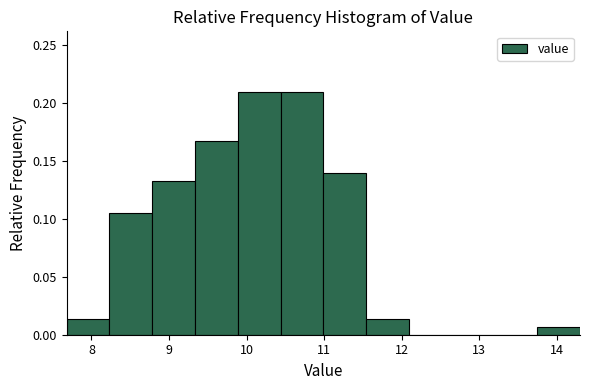

Reading left to right, transcribe this chart: for each bar, give the range it covers on the x-axis and its height. Neither the bar edges nor the heights are printed on the chart, so give them approximately, as read against the axes.

7.7 to 8.2: 0.015
8.2 to 8.8: 0.105
8.8 to 9.3: 0.135
9.3 to 9.9: 0.170
9.9 to 10.4: 0.210
10.4 to 11.0: 0.210
11.0 to 11.5: 0.140
11.5 to 12.1: 0.015
12.1 to 12.6: 0
12.6 to 13.2: 0
13.2 to 13.7: 0
13.7 to 14.3: 0.005